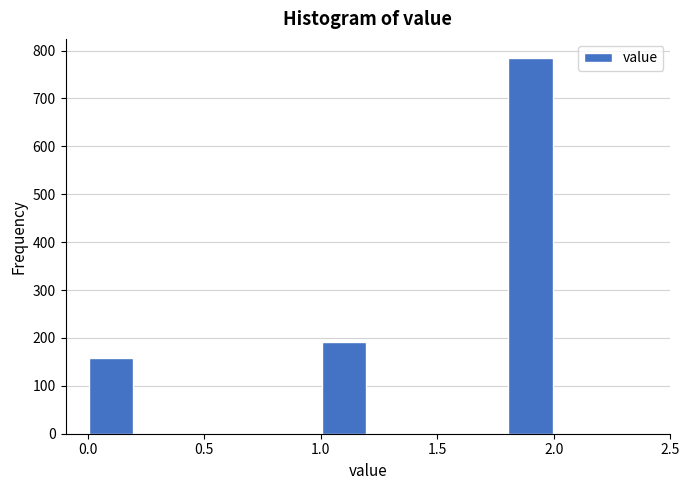

Which range on the x-axis has the tallest bar?

1.8 to 2.0